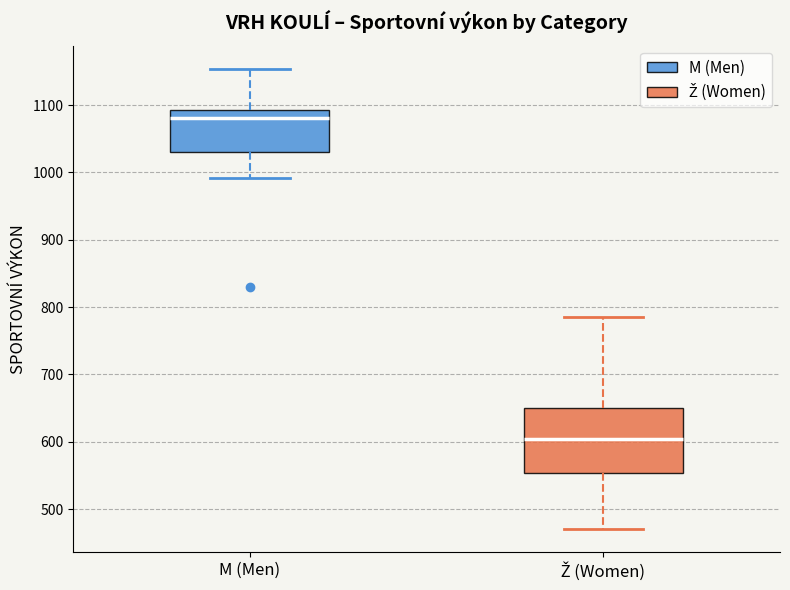

Reading left to right, read every box against the y-axis: the position of its median line, the range the box covers, and the ends of its whiskers. The values are not printed on the chart, so give them approximately, as read against the axis.

M (Men): median 1080, box 1030 to 1090, whiskers 990 to 1150
Ž (Women): median 600, box 550 to 650, whiskers 470 to 790